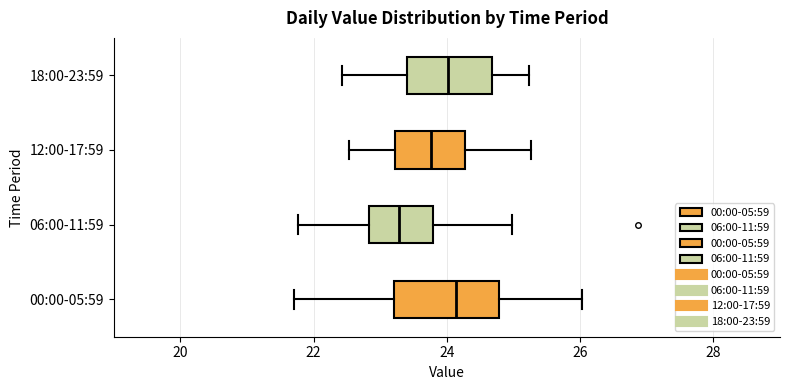

Which box is the widest, from its left edge to its right edge?

00:00-05:59